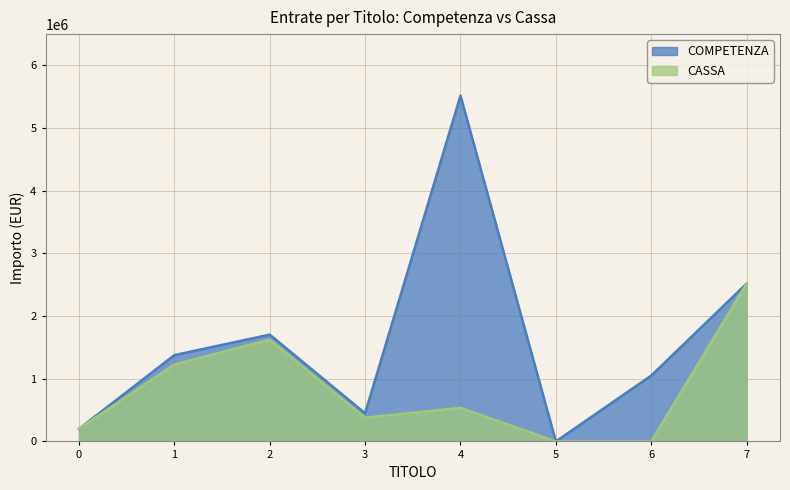

Which series has the largest total across all categories?

COMPETENZA